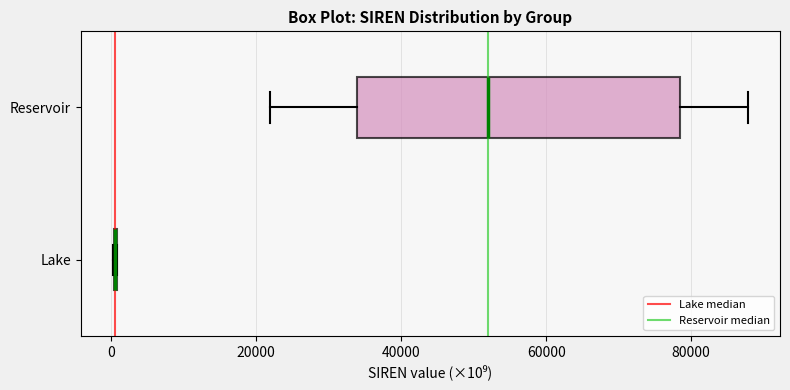

Which box is the widest, from its left edge to its right edge?

Reservoir